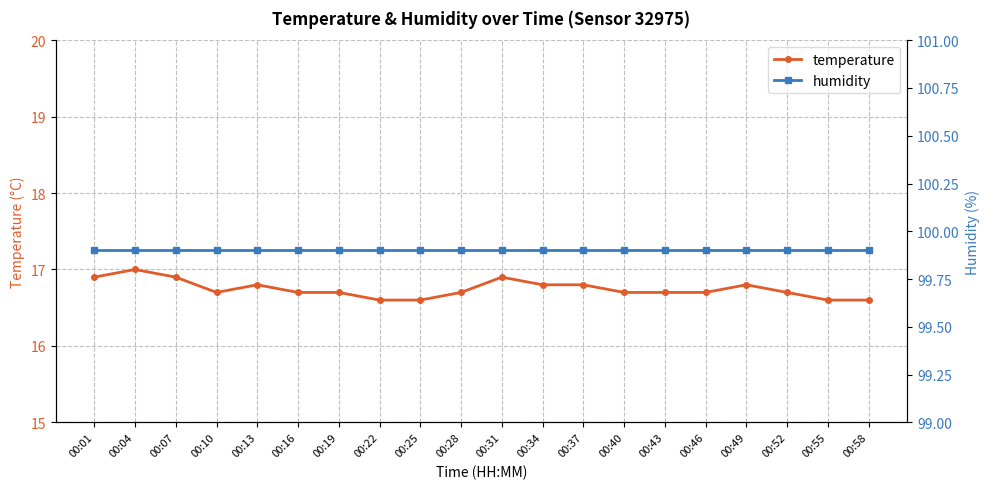

Which label corresponds to the smallest value in the chart?

00:22